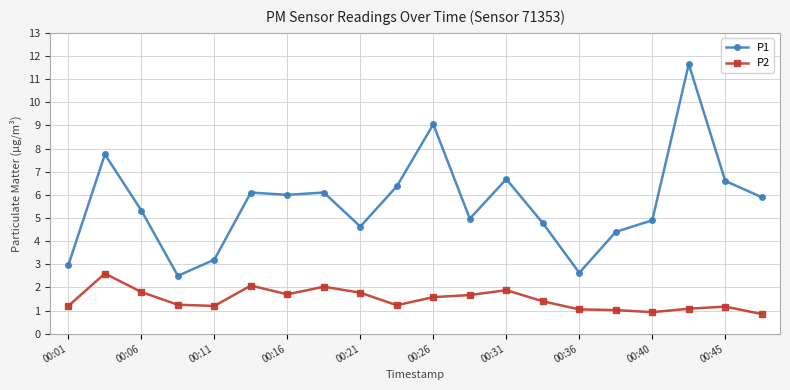

Which series has the largest range (max minus min)?

P1